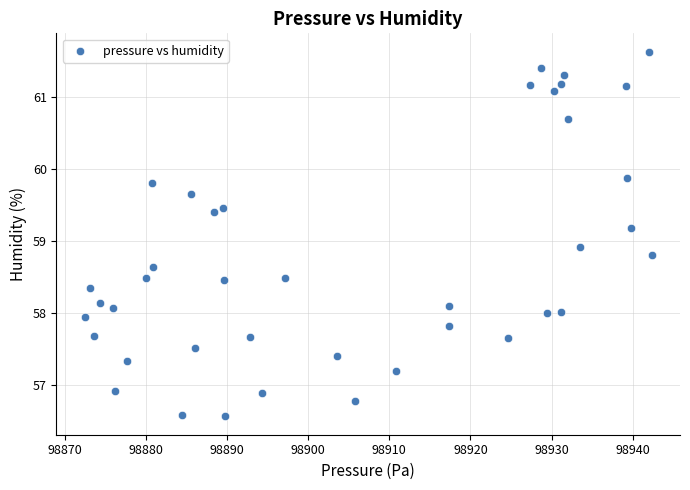

What is the range of X values (max minus min)?

69.9